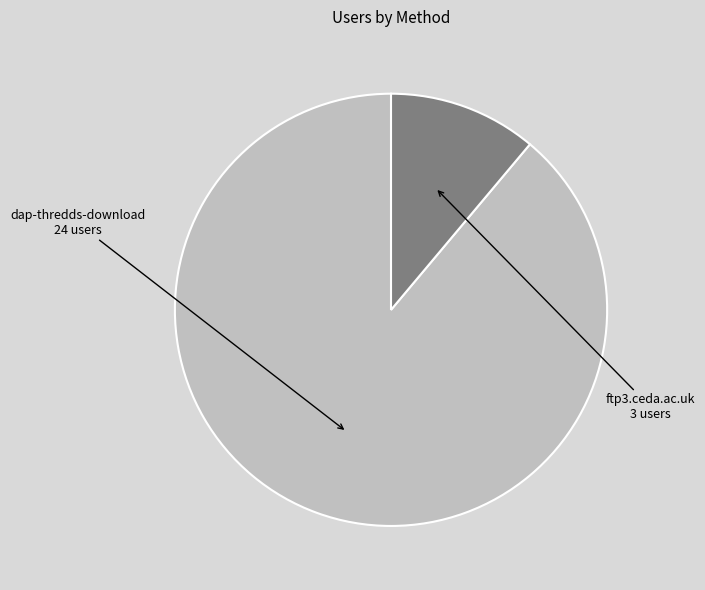

Count the number of slices in the pie.

2